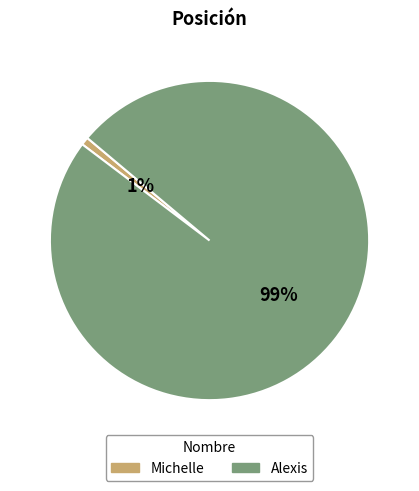

Which slice represents more than half of the pie?

Alexis